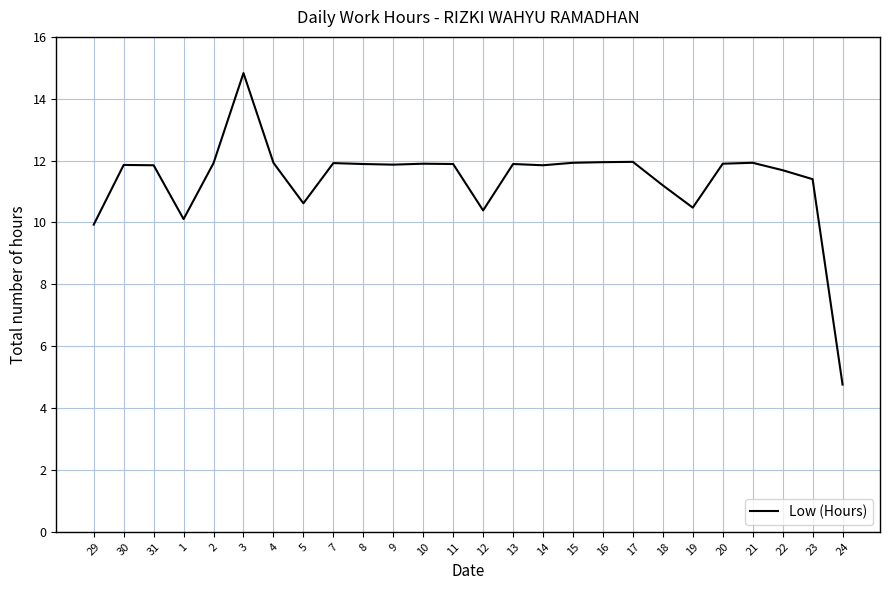

What position from the left is 11?

13